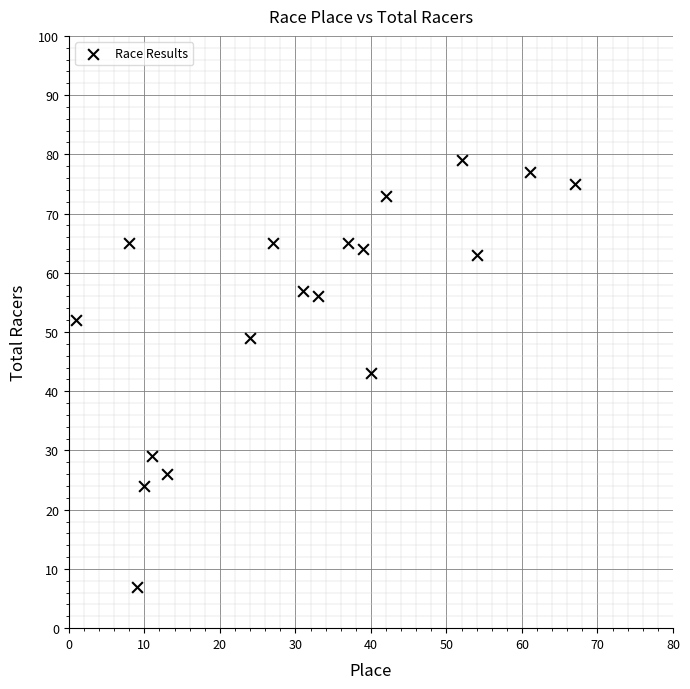

What is the range of X values (max minus min)?

66